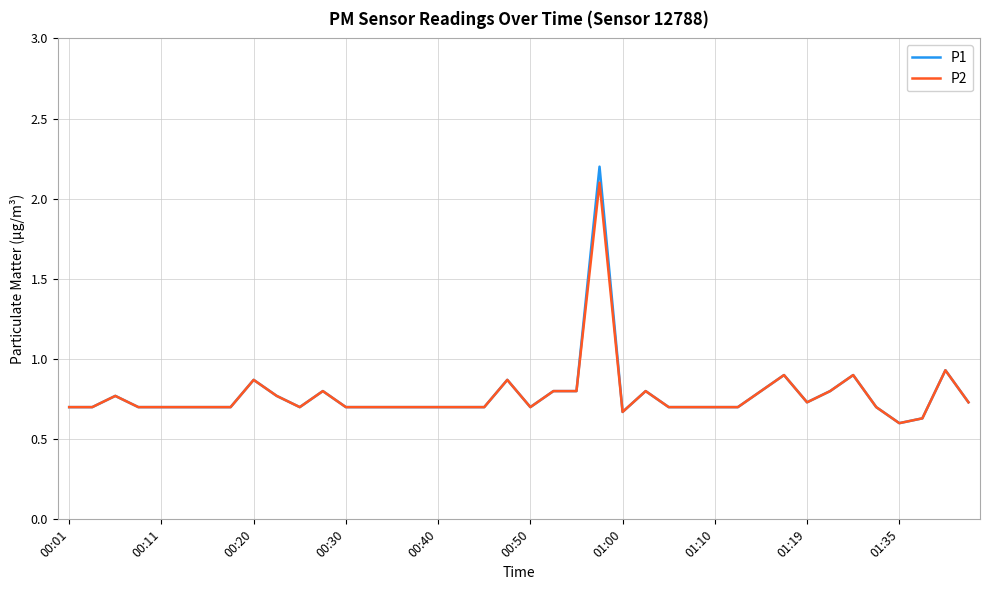

What are all the series names shown in the legend?

P1, P2